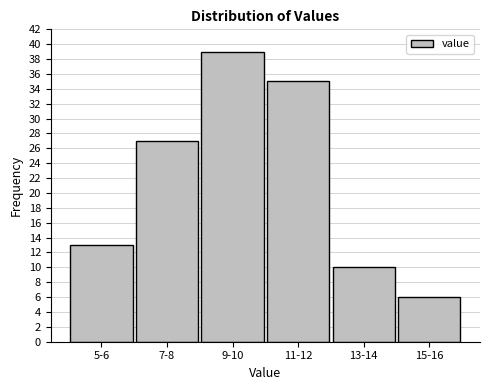

Reading right to left, extract all data points from this chart.

6	10	35	39	27	13